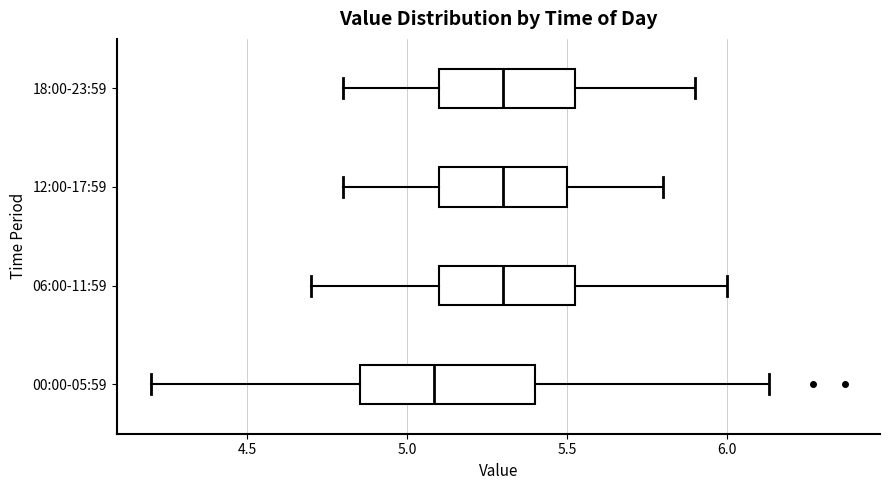

Reading bottom to top, read every box against the x-axis: the position of its median line, the range the box covers, and the ends of its whiskers. The values are not printed on the chart, so give them approximately, as read against the axis.

00:00-05:59: median 5.10, box 4.85 to 5.40, whiskers 4.20 to 6.15
06:00-11:59: median 5.30, box 5.10 to 5.55, whiskers 4.70 to 6.00
12:00-17:59: median 5.30, box 5.10 to 5.50, whiskers 4.80 to 5.80
18:00-23:59: median 5.30, box 5.10 to 5.55, whiskers 4.80 to 5.90